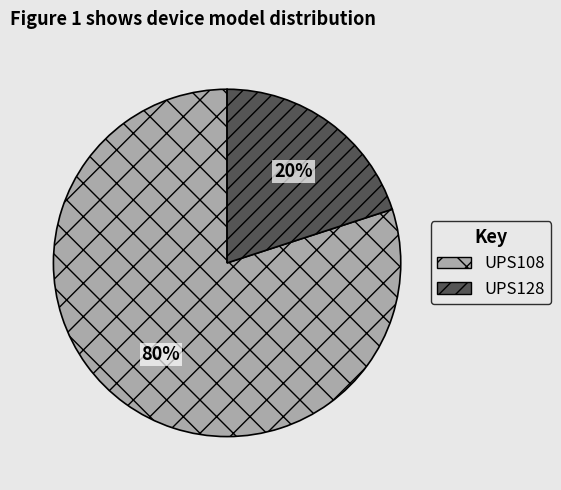

Rank the categories by value from highest to lowest.

UPS108, UPS128